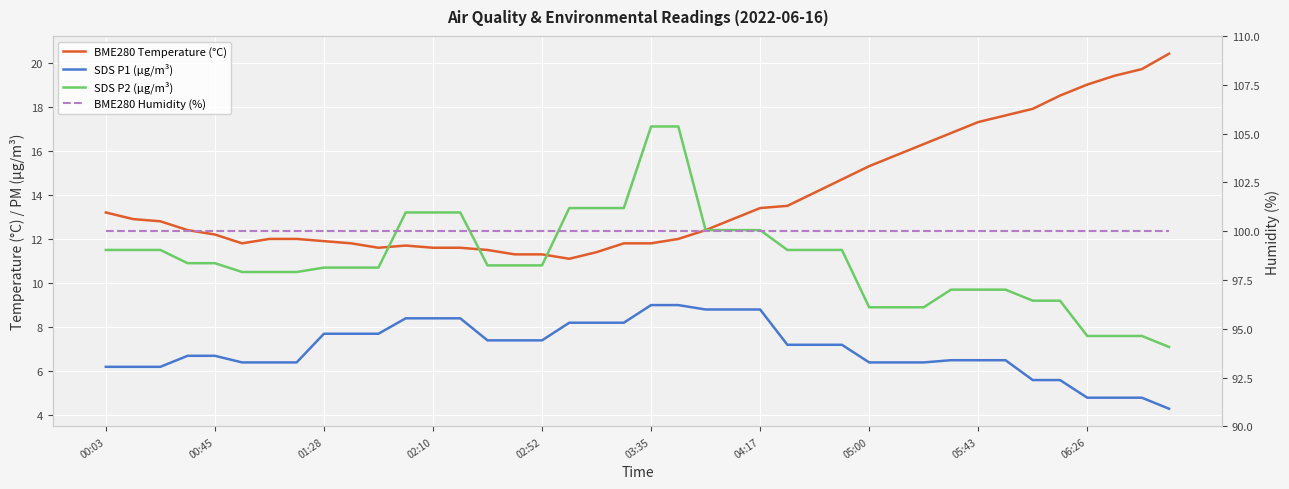

True or false: BME280 Humidity (%) has more than 1 interior local peaks.

False